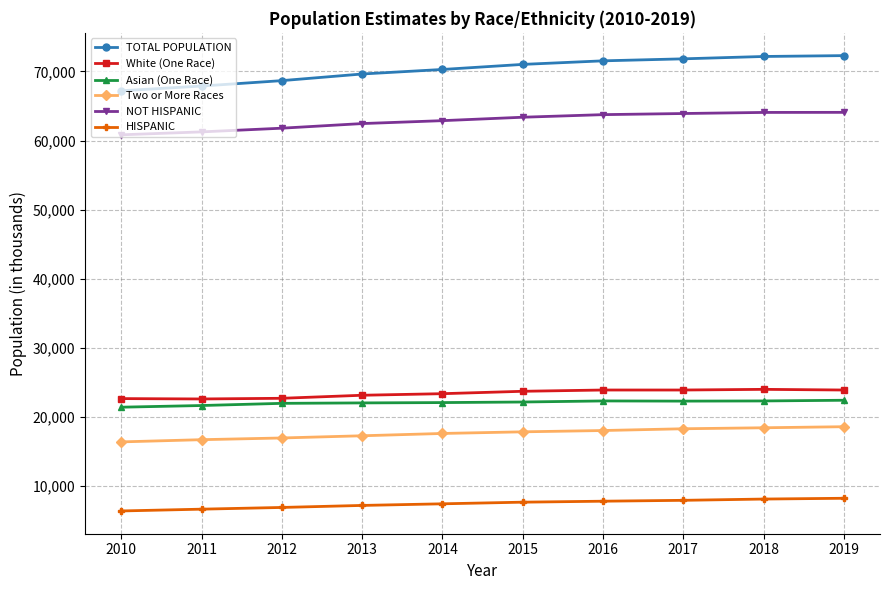

True or false: NOT HISPANIC and Two or More Races intersect in this chart.

False